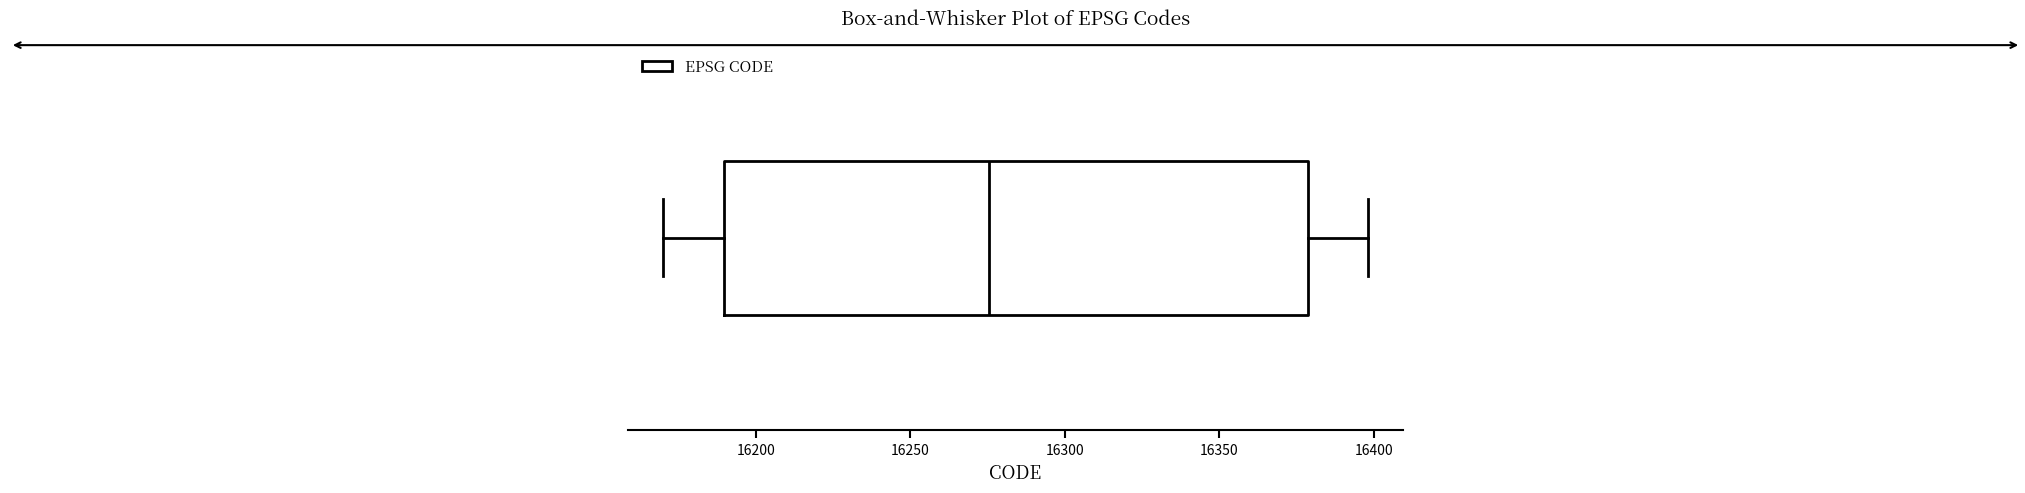

Transcribe this box plot: give where the median line is, the range the box spans, and where the two whiskers end, as read against the x-axis. The values are not printed on the chart, so give them approximately, as read against the axis.

median 16275, box 16190 to 16380, whiskers 16170 to 16400